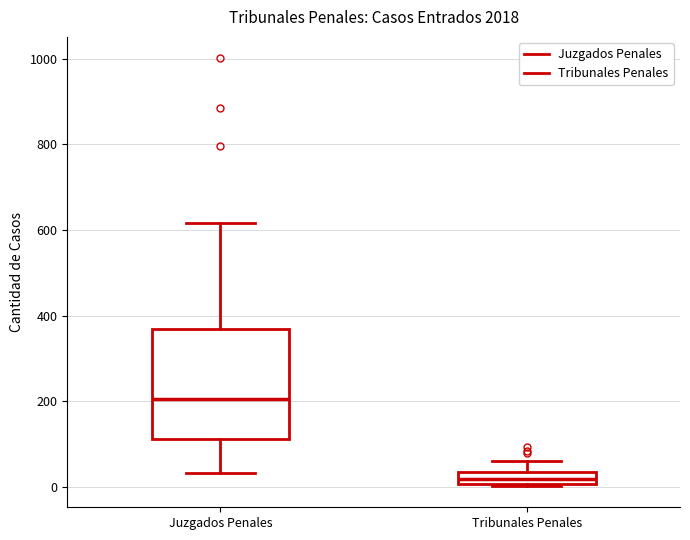

Which box is the tallest, from its lower edge to its upper edge?

Juzgados Penales